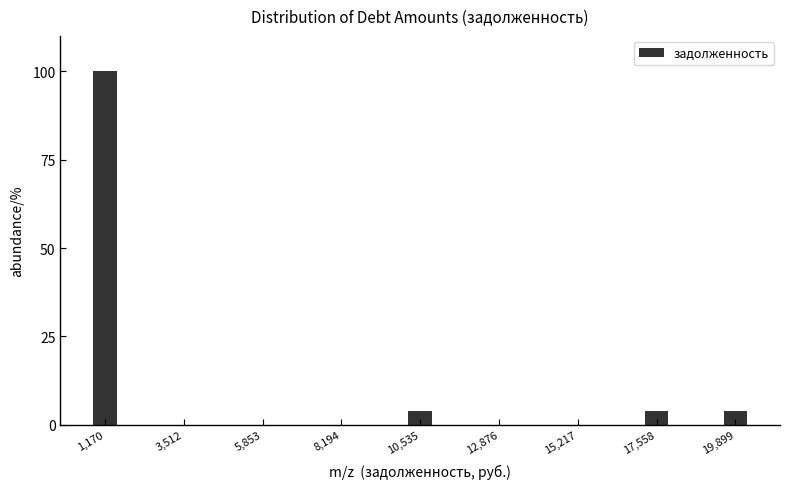

Reading left to right, transcribe all the data shown in this chart.

1,170=100.0	3,512=0.0	5,853=0.0	8,194=0.0	10,535=3.8	12,876=0.0	15,217=0.0	17,558=3.8	19,899=3.8